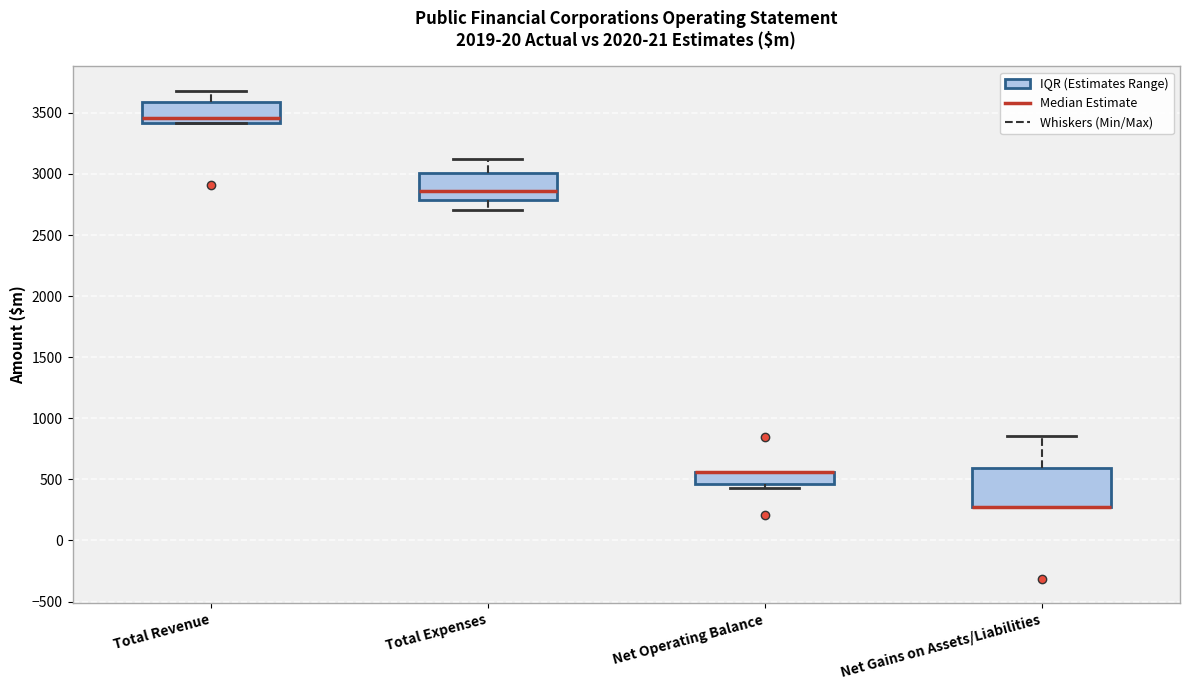

Reading left to right, read every box against the y-axis: the position of its median line, the range the box covers, and the ends of its whiskers. The values are not printed on the chart, so give them approximately, as read against the axis.

Total Revenue: median 3450, box 3400 to 3600, whiskers 3400 to 3700
Total Expenses: median 2850, box 2800 to 3000, whiskers 2700 to 3100
Net Operating Balance: median 550 (drawn on the box's upper edge), box 450 to 550, whiskers 450 (just below the box's lower edge) to 550
Net Gains on Assets/Liabilities: median 250 (drawn on the box's lower edge), box 250 to 600, whiskers 250 to 850